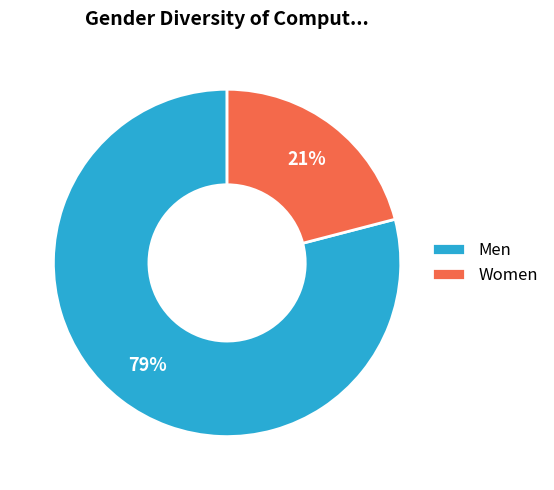

Which has a higher value, Men or Women?

Men